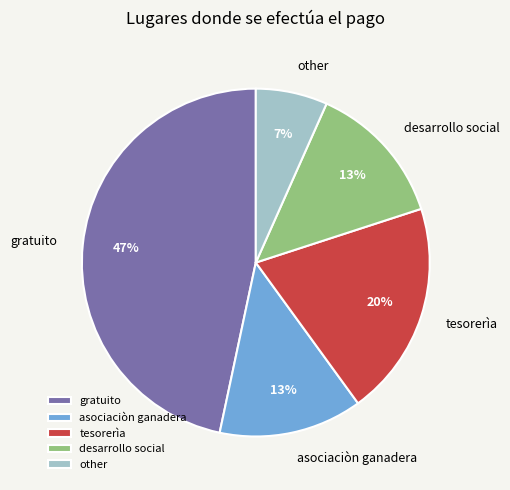

Count the number of slices in the pie.

5